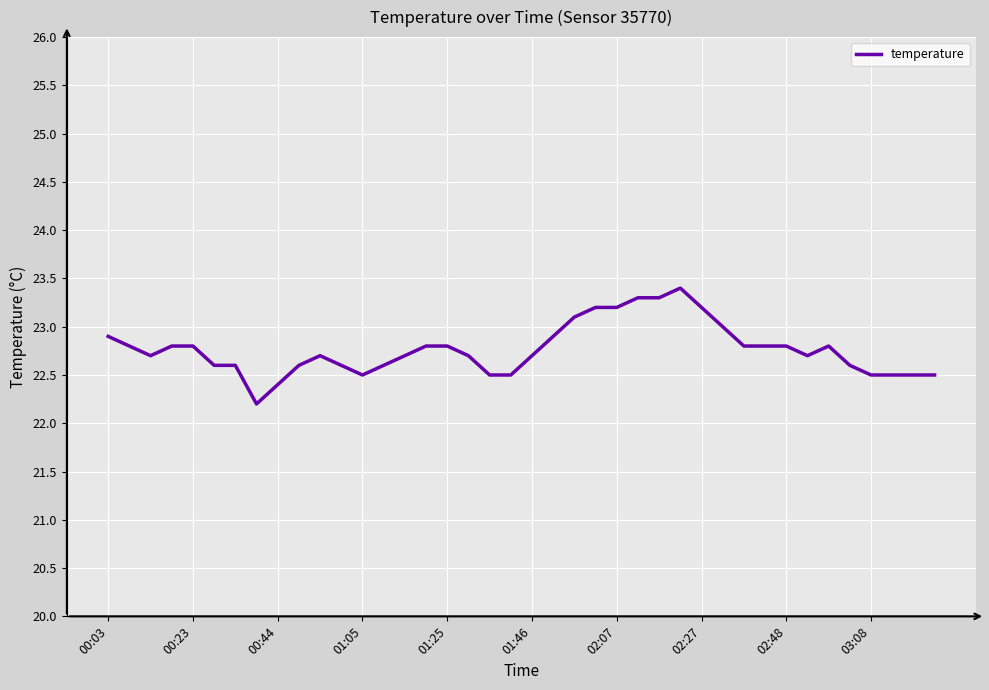

What is the maximum value shown in the chart?

23.4